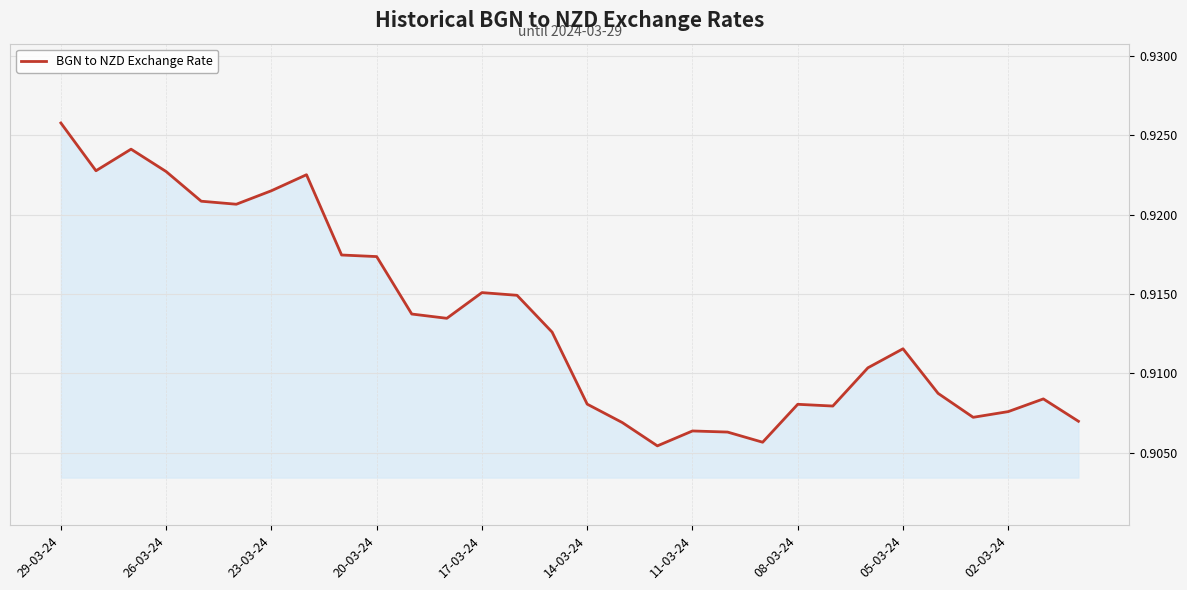

Between 02-03-24 and 11-03-24, which is larger?

02-03-24